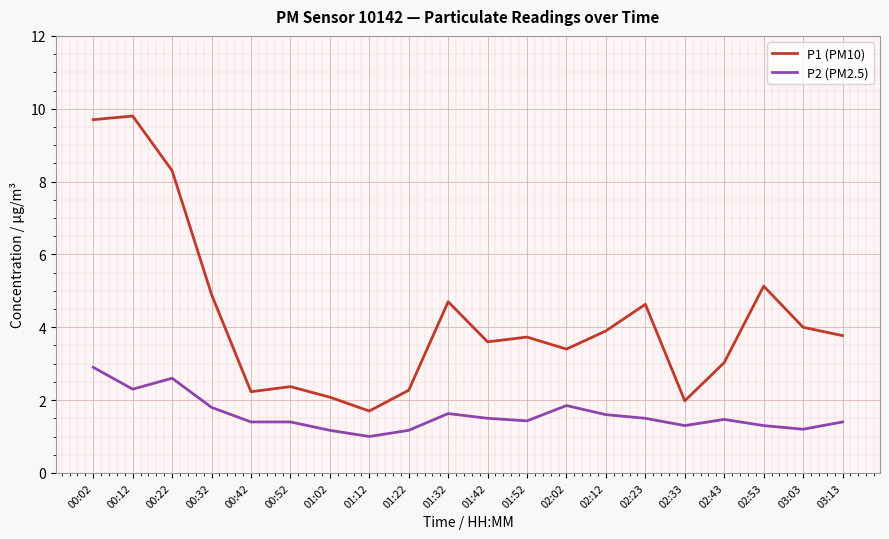

True or false: P1 (PM10) and P2 (PM2.5) cross at least once.

False